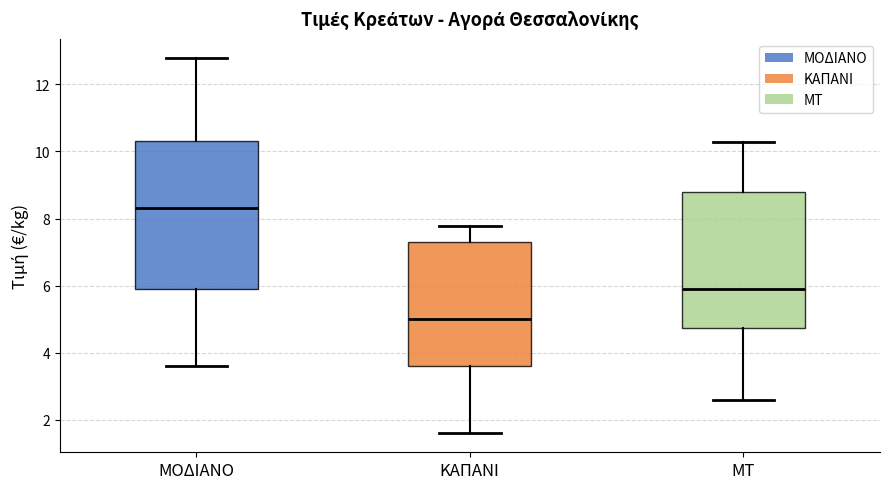

Reading left to right, transcribe this box plot: for each box, give where its median line is, the range the box spans, and where its two whiskers end, as read against the y-axis. The values are not printed on the chart, so give them approximately, as read against the axis.

ΜΟΔΙΑΝΟ: median 8.4, box 6.0 to 10.4, whiskers 3.6 to 12.8
ΚΑΠΑΝΙ: median 5.0, box 3.6 to 7.2, whiskers 1.6 to 7.8
ΜΤ: median 5.8, box 4.8 to 8.8, whiskers 2.6 to 10.2